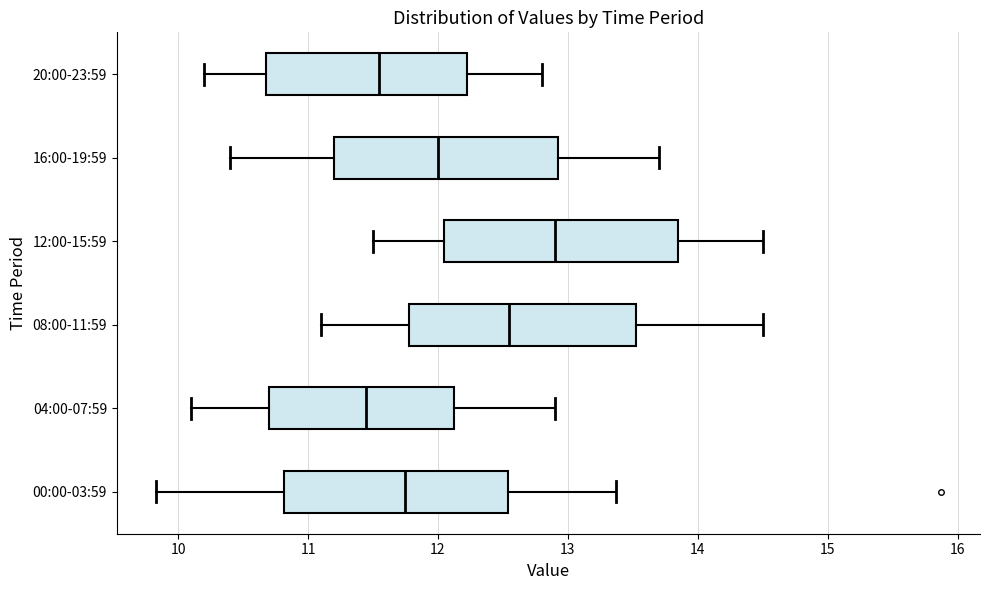

Which box has the furthest to the right median line?

12:00-15:59